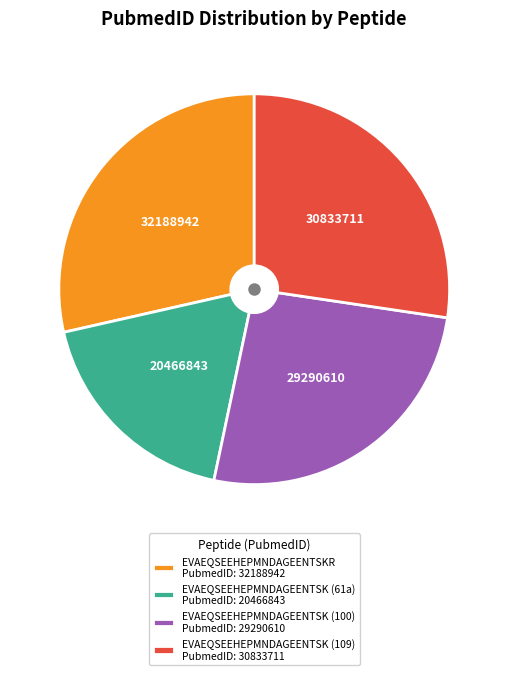

The EVAEQSEEHEPMNDAGEENTSK (109) slice represents 27% of the pie. True or false?

True